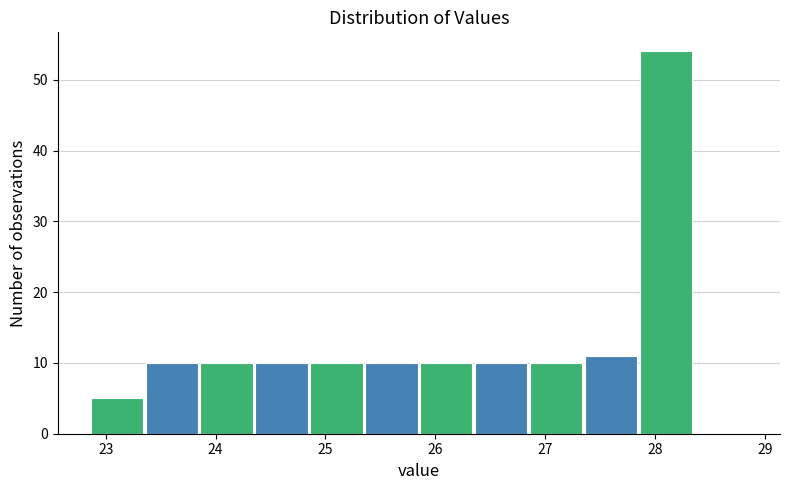

Which range on the x-axis has the tallest bar?

27.85 to 28.35